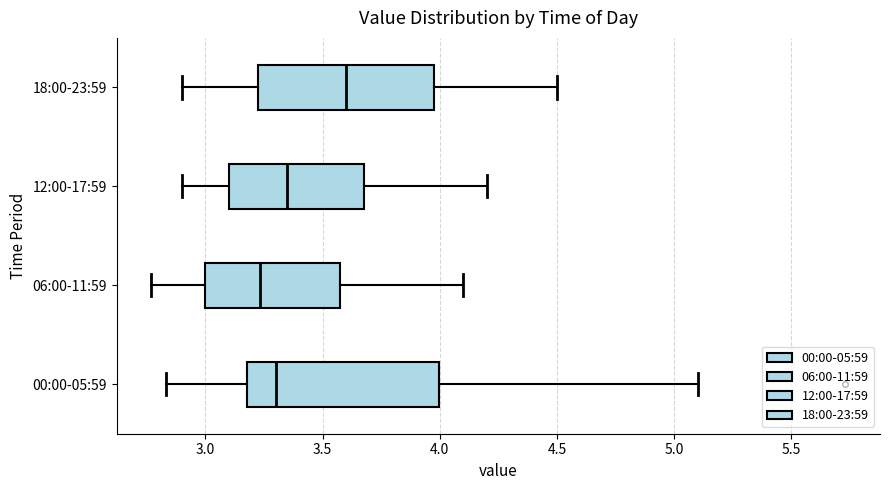

Which box has the furthest to the left median line?

06:00-11:59